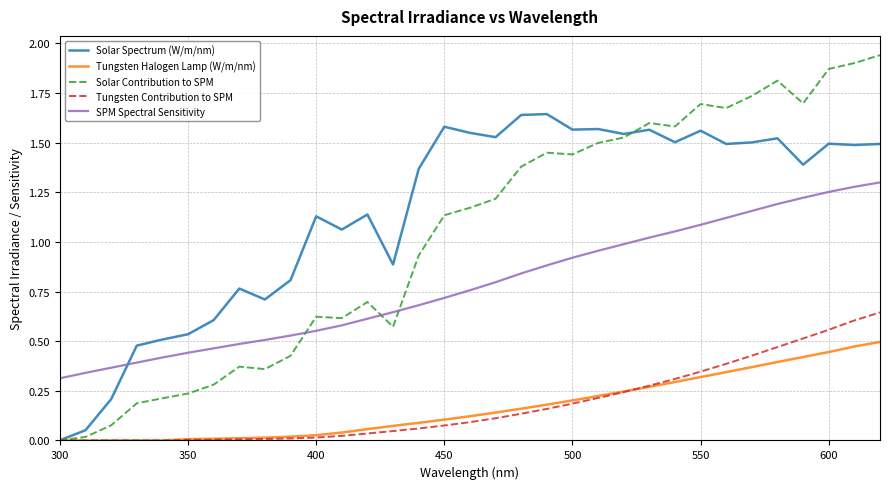

True or false: Tungsten Contribution to SPM and SPM Spectral Sensitivity cross at least once.

False